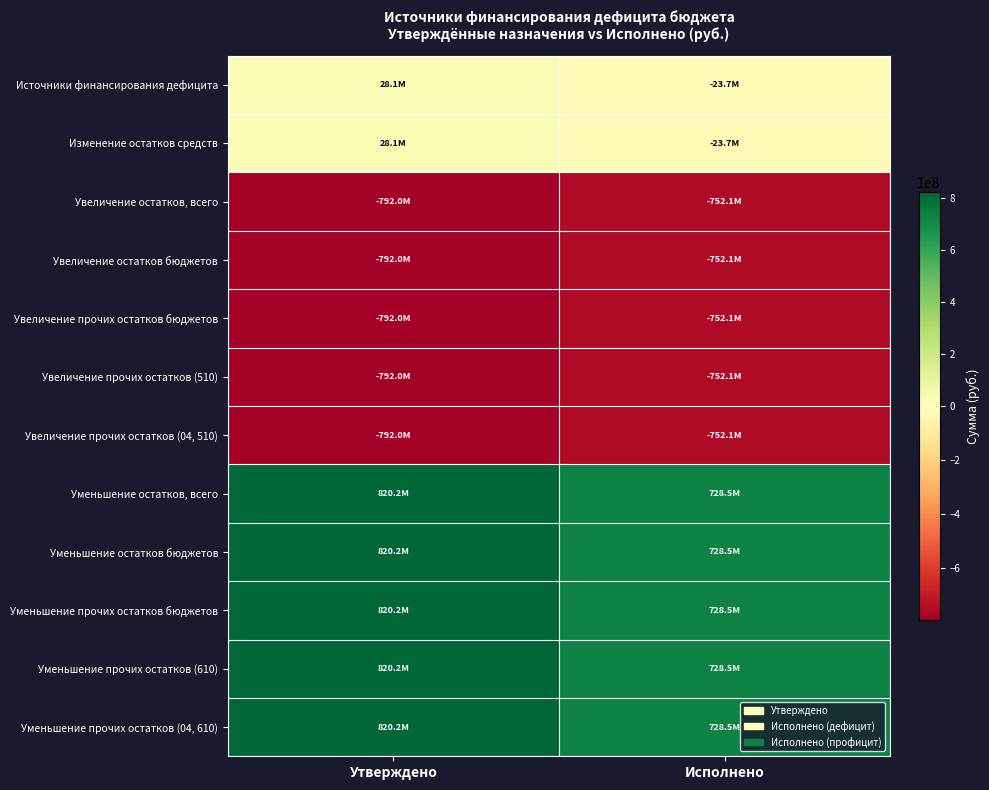

Reading left to right, what are all the values shown in this chart?

Источники финансирования дефицита: Утверждено=28119242.6	Исполнено=-23652443.3
Изменение остатков средств: Утверждено=28119242.6	Исполнено=-23652443.3
Увеличение остатков, всего: Утверждено=-792044719.4	Исполнено=-752121778.1
Увеличение остатков бюджетов: Утверждено=-792044719.4	Исполнено=-752121778.1
Увеличение прочих остатков бюджетов: Утверждено=-792044719.4	Исполнено=-752121778.1
Увеличение прочих остатков (510): Утверждено=-792044719.4	Исполнено=-752121778.1
Увеличение прочих остатков (04, 510): Утверждено=-792044719.4	Исполнено=-752121778.1
Уменьшение остатков, всего: Утверждено=820163962.0	Исполнено=728469334.8
Уменьшение остатков бюджетов: Утверждено=820163962.0	Исполнено=728469334.8
Уменьшение прочих остатков бюджетов: Утверждено=820163962.0	Исполнено=728469334.8
Уменьшение прочих остатков (610): Утверждено=820163962.0	Исполнено=728469334.8
Уменьшение прочих остатков (04, 610): Утверждено=820163962.0	Исполнено=728469334.8